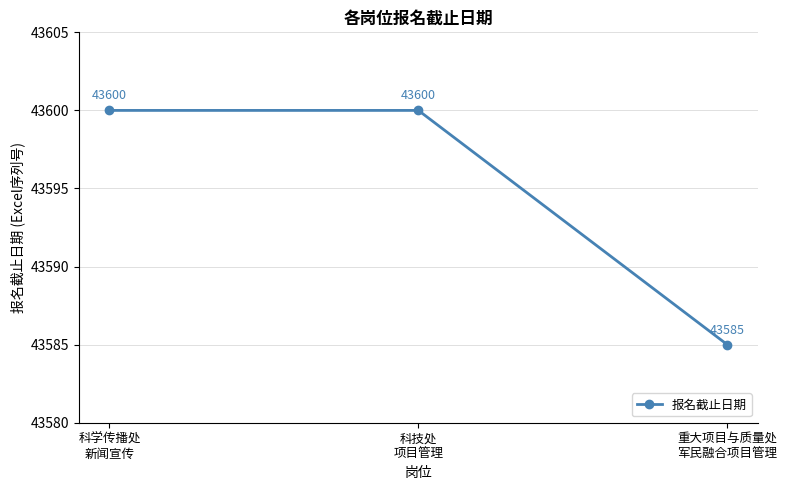

Reading right to left, list all the values displayed in this chart.

43585	43600	43600